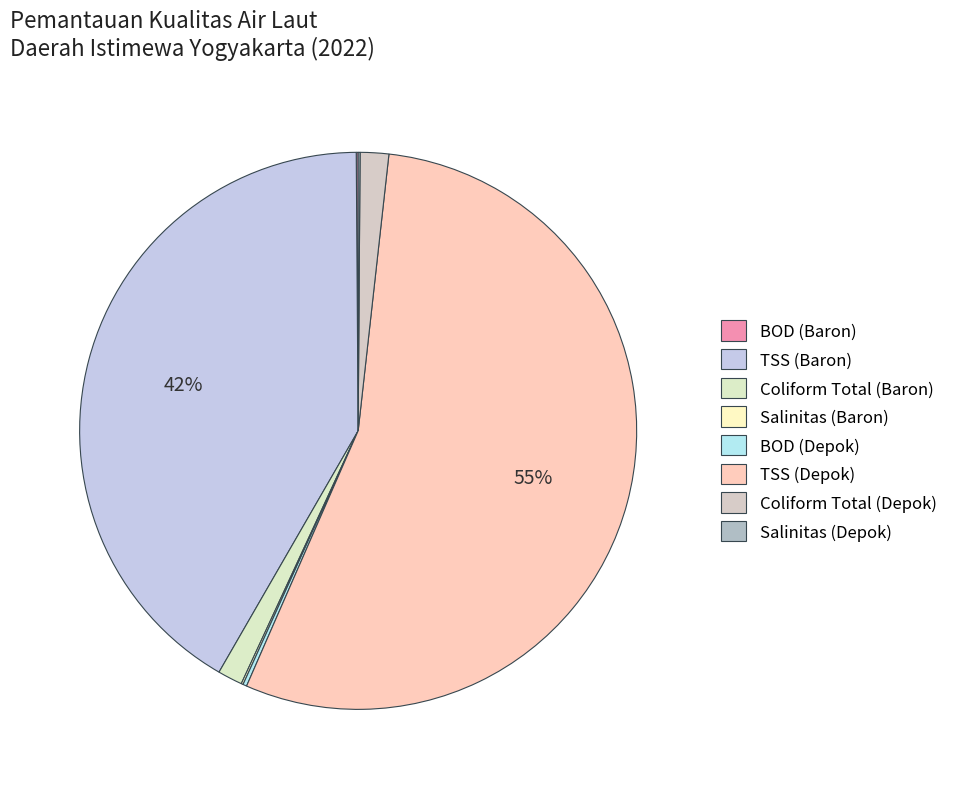

Which category has the smallest portion of the pie?

BOD (Baron)